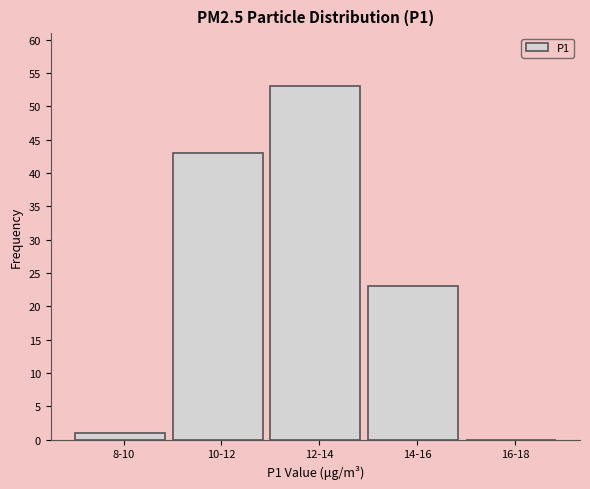

Reading right to left, extract all data points from this chart.

16-18=0	14-16=23	12-14=53	10-12=43	8-10=1